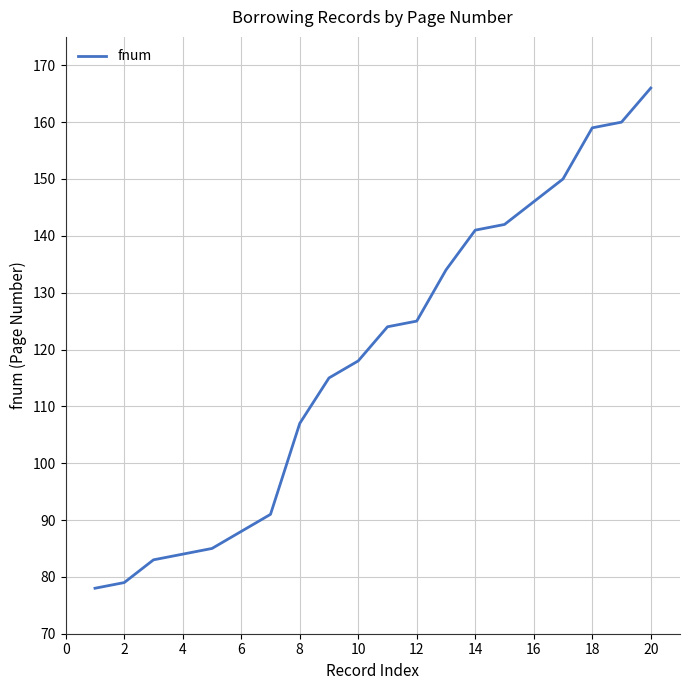

What is the difference between the maximum and minimum values?

88